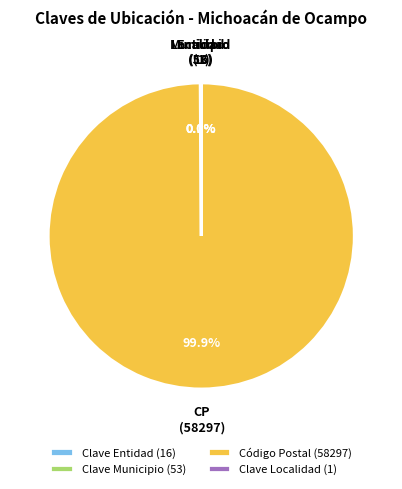

Which slice is the largest?

Código Postal (58297)